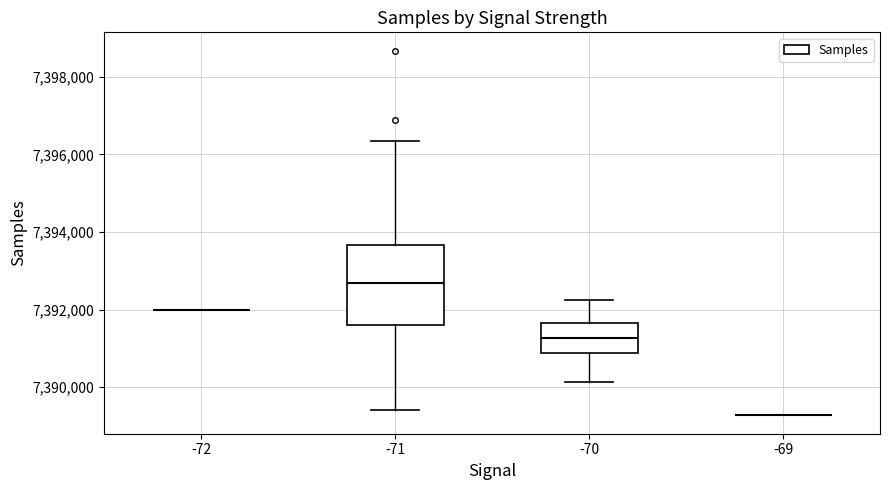

Reading left to right, transcribe this box plot: for each box, give where its median line is, the range the box spans, and where its two whiskers end, as read against the y-axis. The values are not printed on the chart, so give them approximately, as read against the axis.

-72: box collapsed to a line at 7392000, whiskers 7392000 to 7392000
-71: median 7392600, box 7391600 to 7393600, whiskers 7389400 to 7396400
-70: median 7391200, box 7390800 to 7391600, whiskers 7390200 to 7392200
-69: box collapsed to a line at 7389200, whiskers 7389200 to 7389200